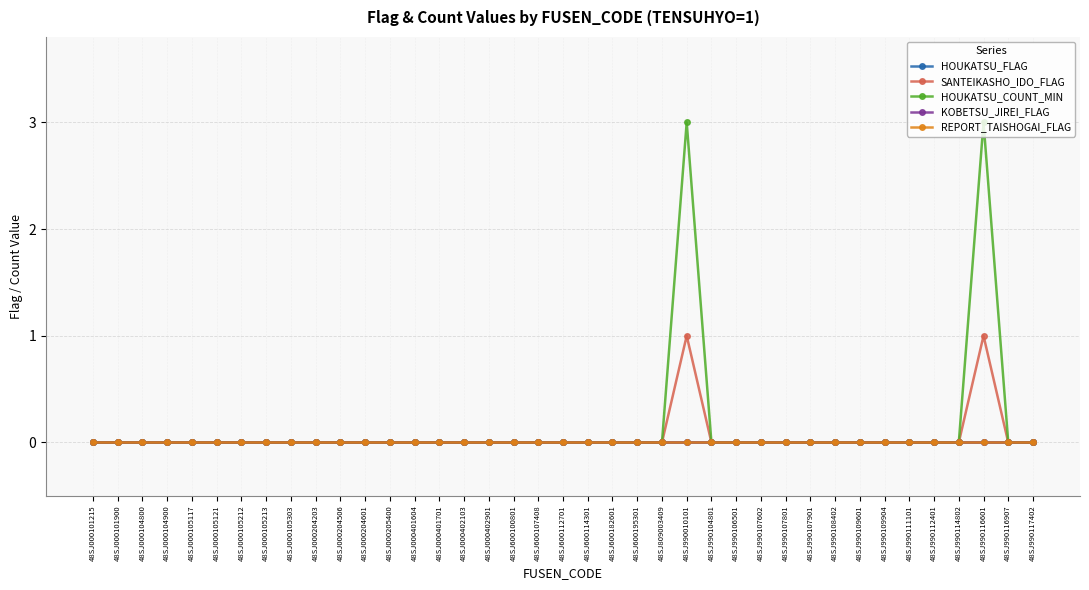

True or false: KOBETSU_JIREI_FLAG has more than 1 interior local peaks.

False